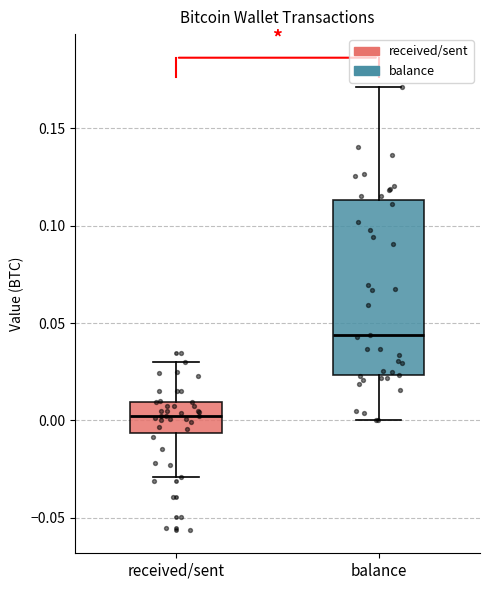

Reading left to right, transcribe this box plot: for each box, give where its median line is, the range the box spans, and where its two whiskers end, as read against the y-axis. The values are not printed on the chart, so give them approximately, as read against the axis.

received/sent: median 0.000, box -0.005 to 0.010, whiskers -0.030 to 0.030
balance: median 0.045, box 0.025 to 0.115, whiskers 0.000 to 0.170